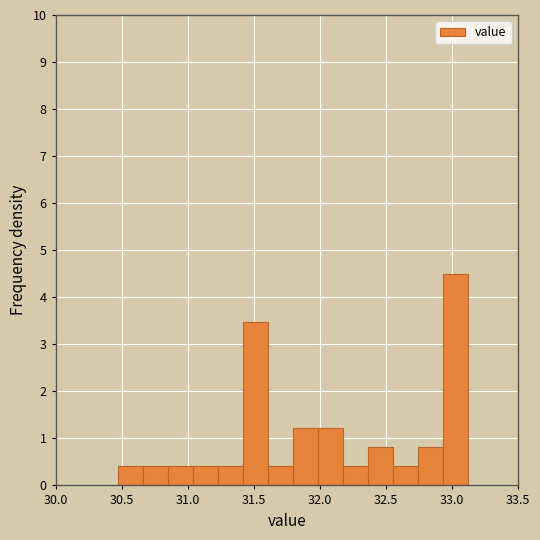

Around what value on the x-axis is the tallest bar? Give the approximate position of its centre, as read against the axis.

33.05